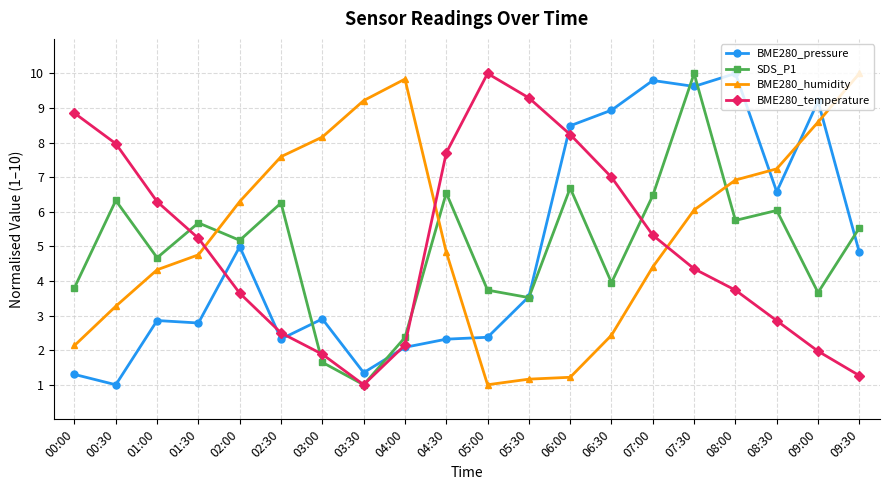

What position from the left is 09:30?

20